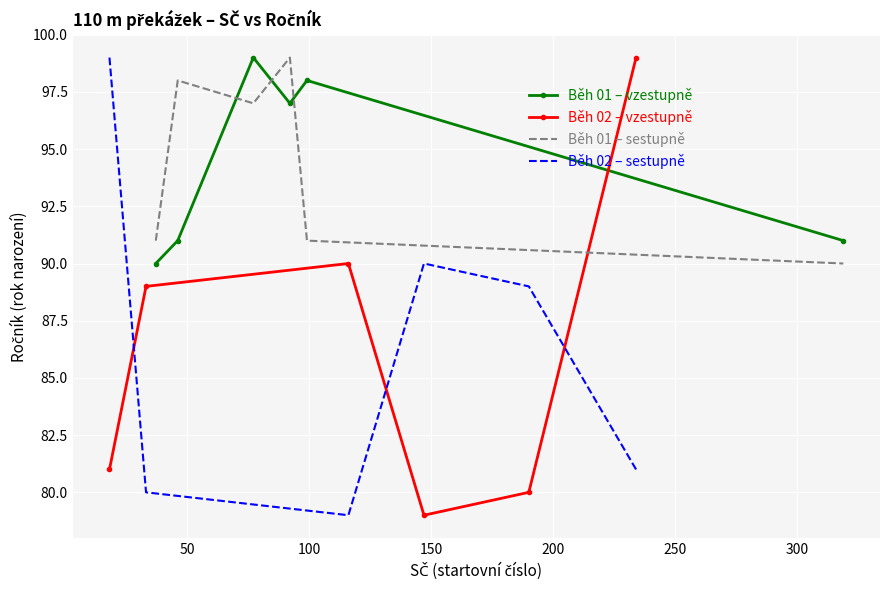

Which series ends up on top after the final intersection of Běh 01 – vzestupně and Běh 01 – sestupně?

Běh 01 – vzestupně